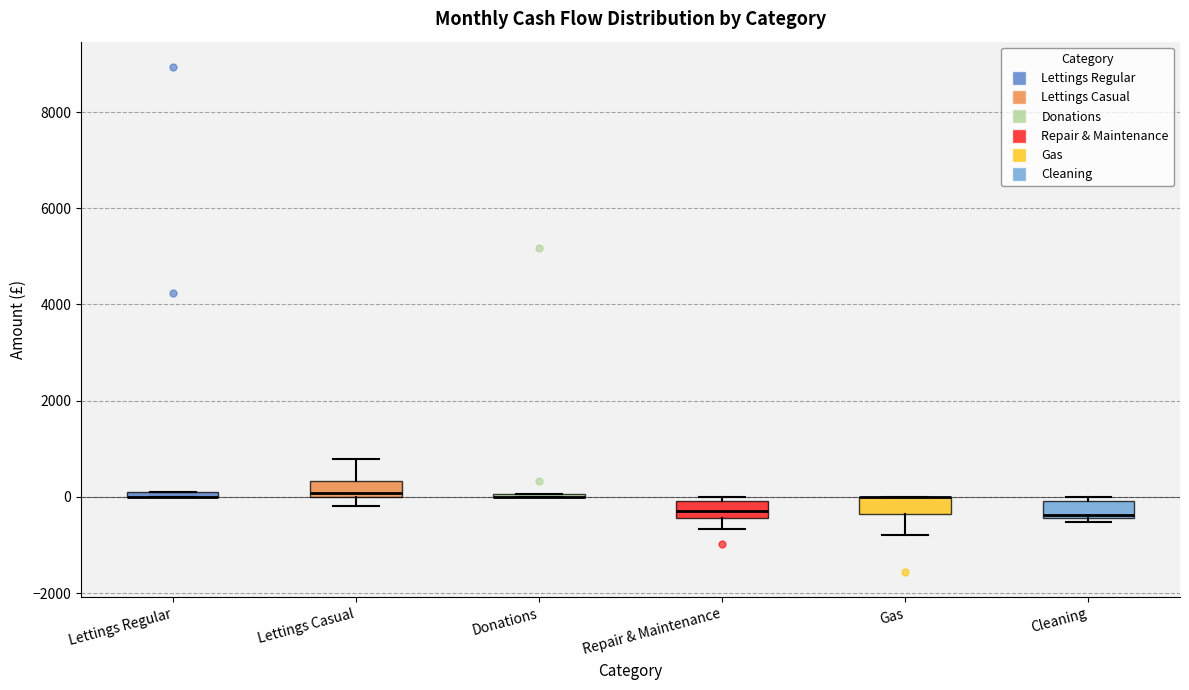

Where does the upper whisker of the box for Lettings Casual end on the y-axis? The values are not printed on the chart, so give them approximately, as read against the axis.

800